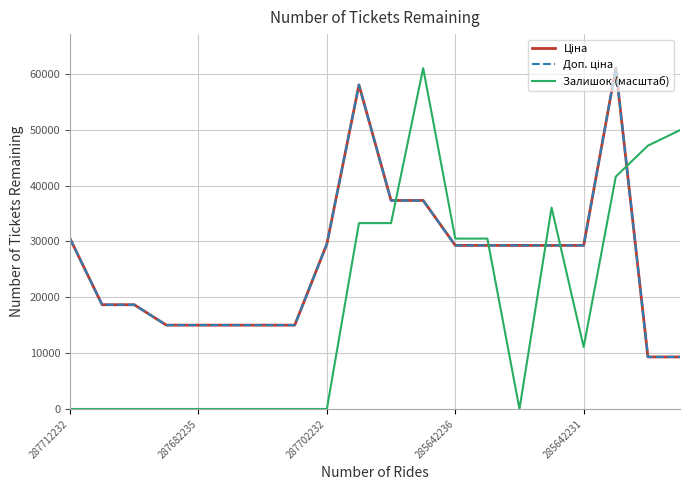

Does the chart have visible grid lines?

Yes